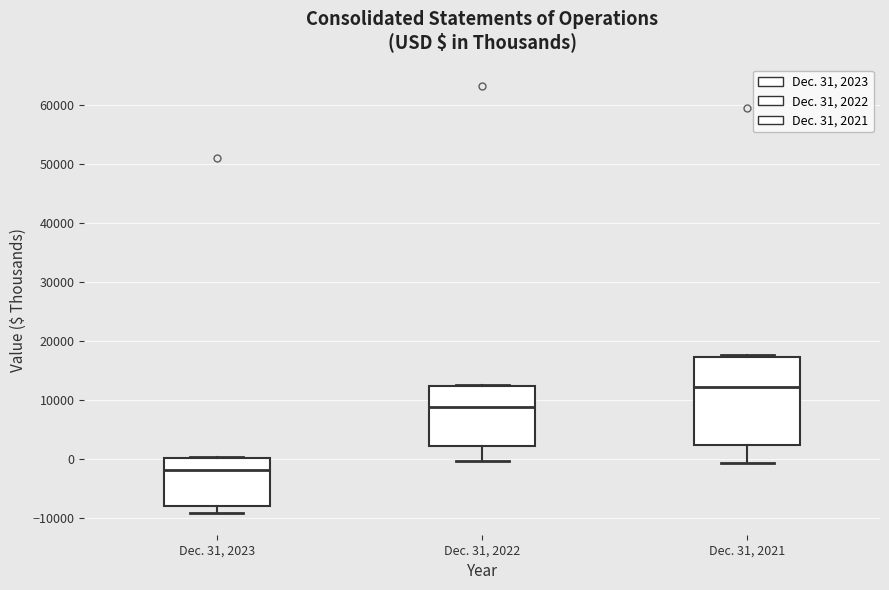

Reading left to right, transcribe this box plot: for each box, give where its median line is, the range the box spans, and where its two whiskers end, as read against the y-axis. The values are not printed on the chart, so give them approximately, as read against the axis.

Dec. 31, 2023: median -2000, box -8000 to 0, whiskers -9000 to 0
Dec. 31, 2022: median 9000, box 2000 to 12000, whiskers 0 to 12000
Dec. 31, 2021: median 12000, box 2000 to 17000, whiskers -1000 to 18000